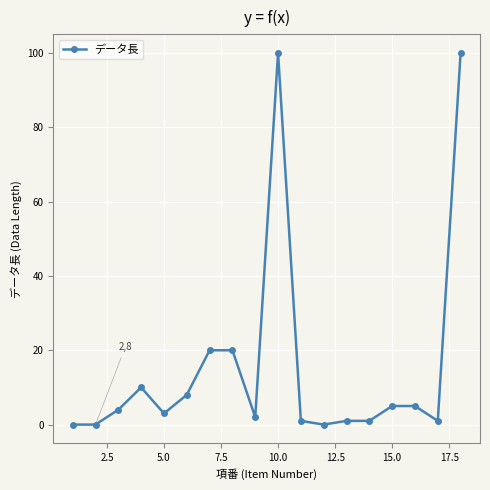

How many distinct data groups are displayed?

1